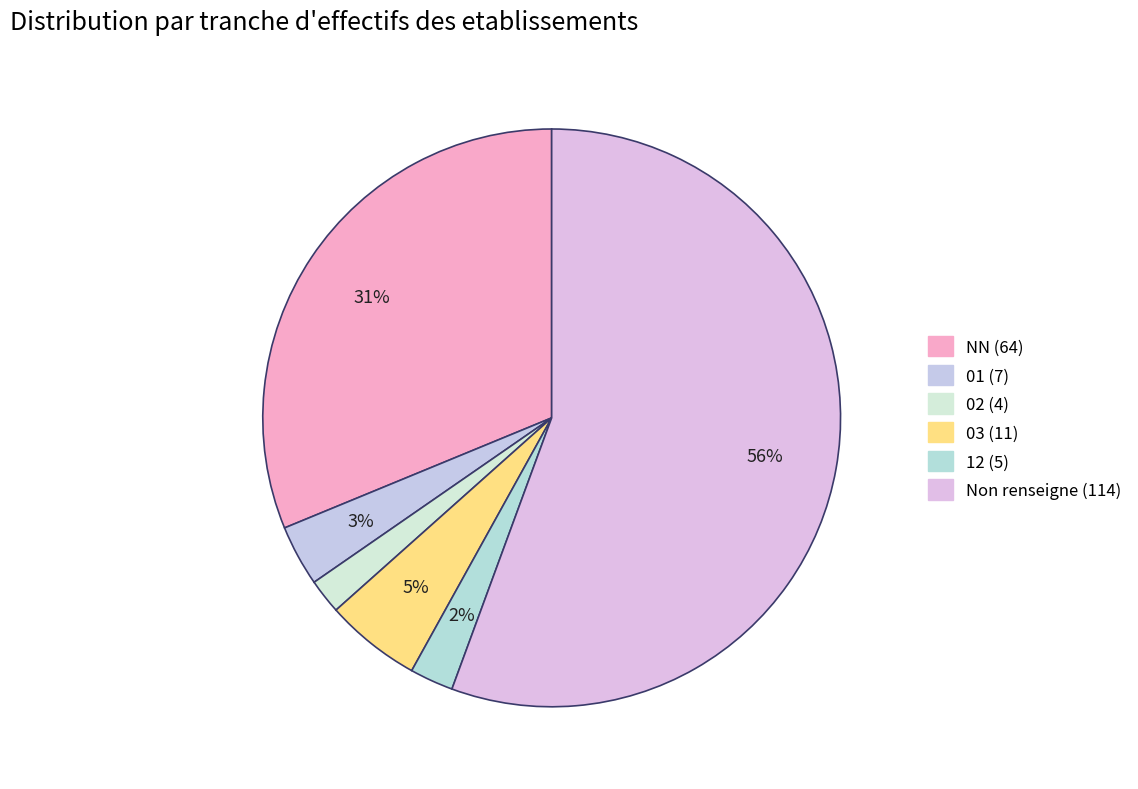

Is there a majority slice in this chart?

Yes